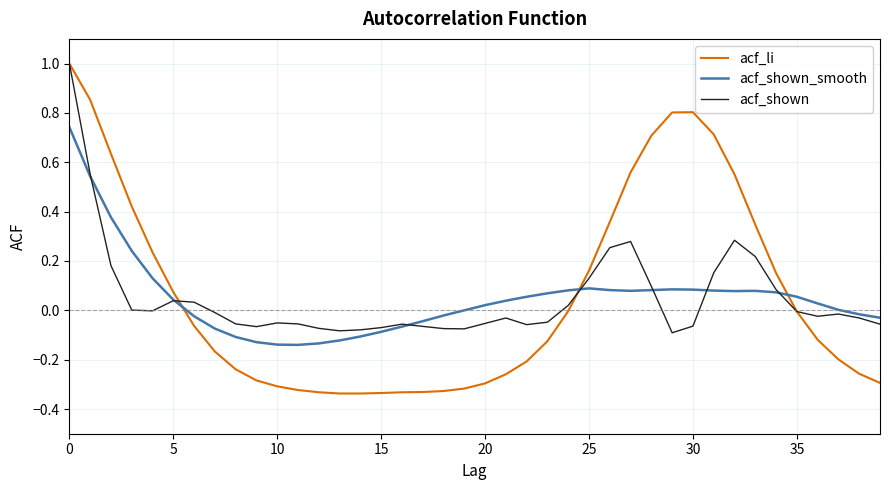

What are all the series names shown in the legend?

acf_li, acf_shown_smooth, acf_shown